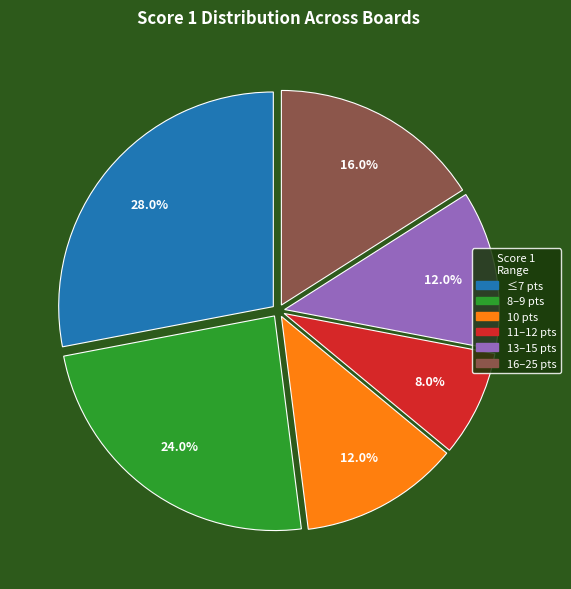

Does any single category account for the majority?

No